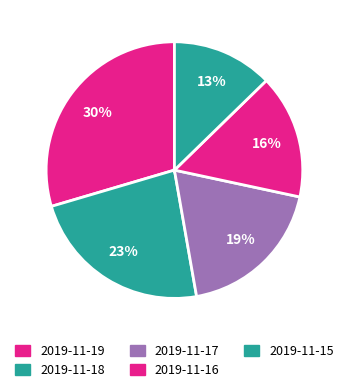

What percentage is the 2019-11-17 slice, to the nearest percent?

19%